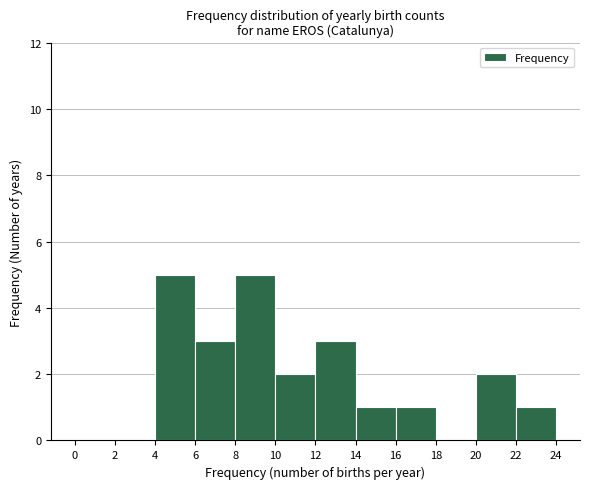

Reading left to right, transcribe this chart: for each bar, give the range it covers on the x-axis and its height. The values are not printed on the chart, so give them approximately, as read against the axis.

0 to 2: 0
2 to 4: 0
4 to 6: 5
6 to 8: 3
8 to 10: 5
10 to 12: 2
12 to 14: 3
14 to 16: 1
16 to 18: 1
18 to 20: 0
20 to 22: 2
22 to 24: 1